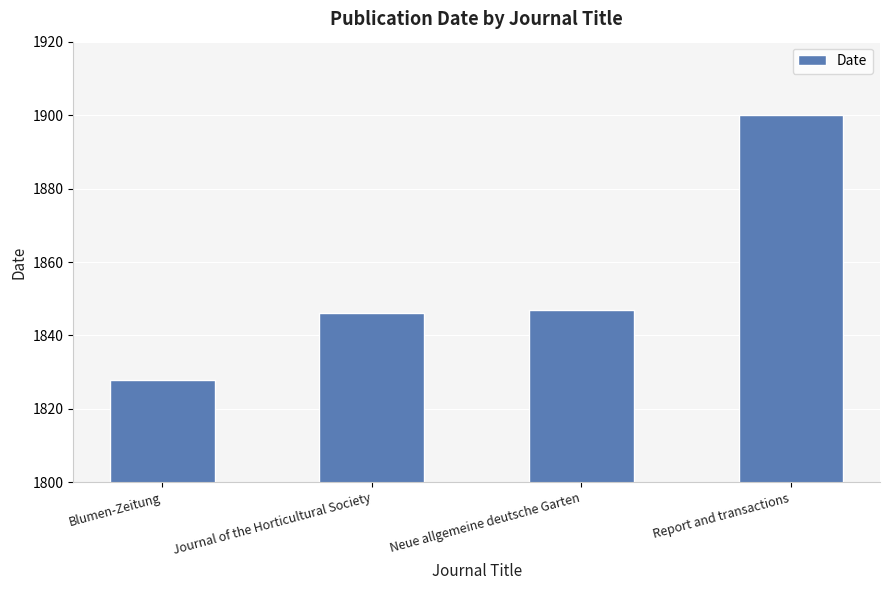

What is the value of the 4th bar from the left?

1900